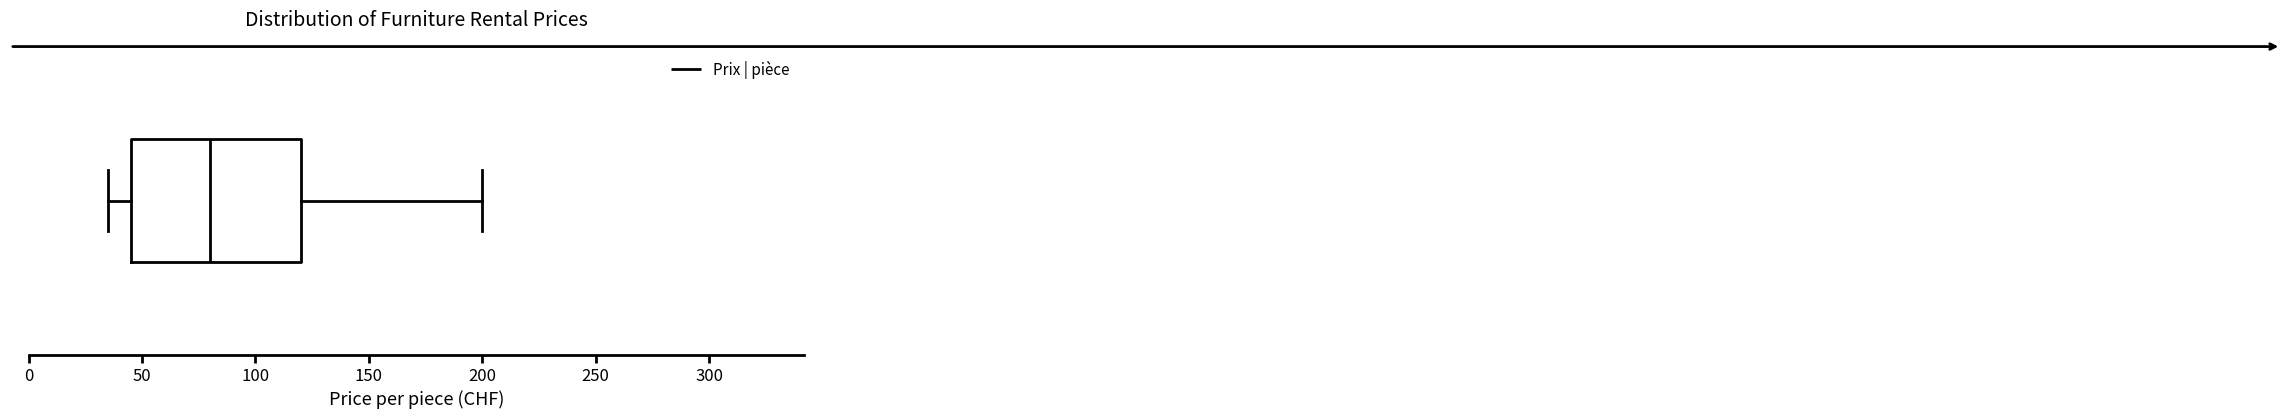

Where does the right whisker of the box end on the x-axis? The values are not printed on the chart, so give them approximately, as read against the axis.

200